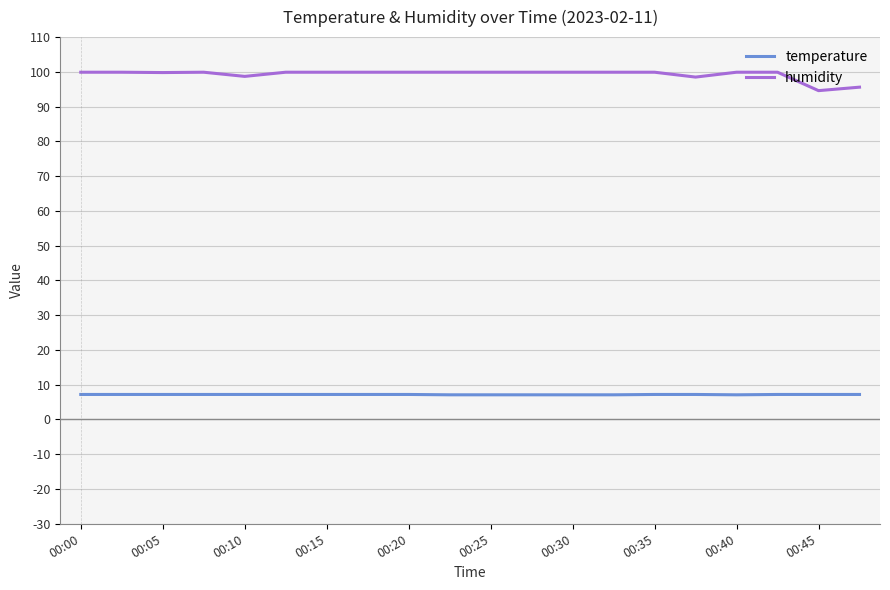

What is the maximum value for humidity?

99.9